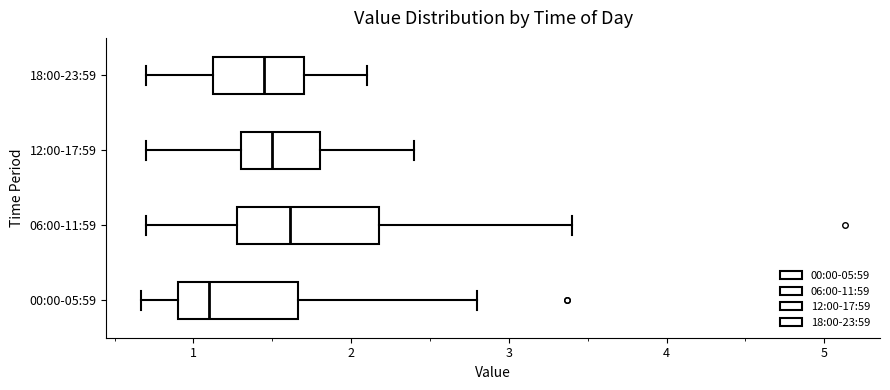

Comparing the boxes themselves (not the whiskers), which one is the widest?

06:00-11:59